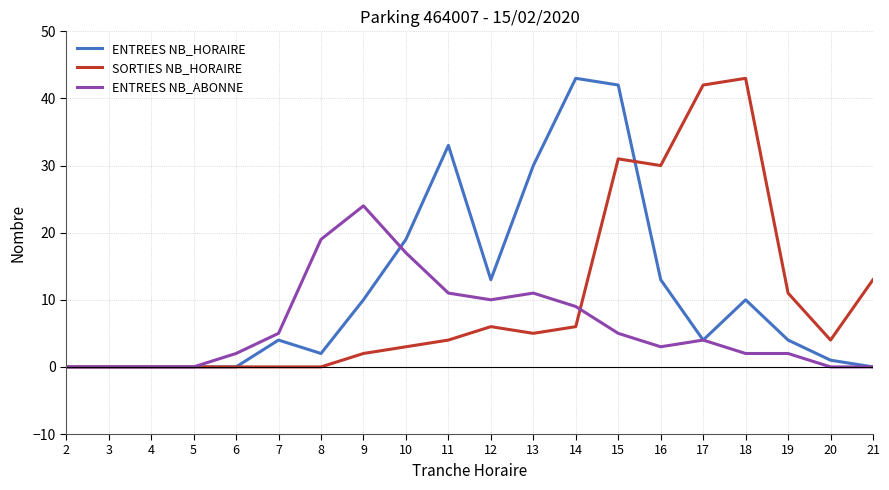

The value of ENTREES NB_HORAIRE at 17 is 2. True or false?

False